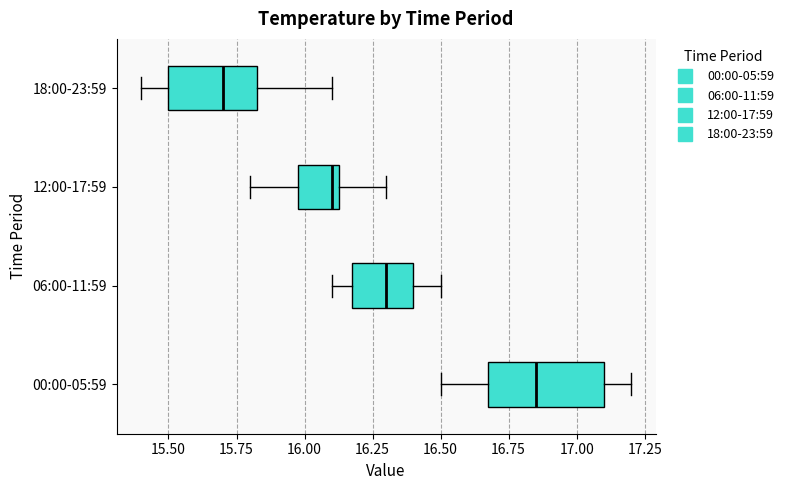

Which box's median line is the furthest to the right?

00:00-05:59